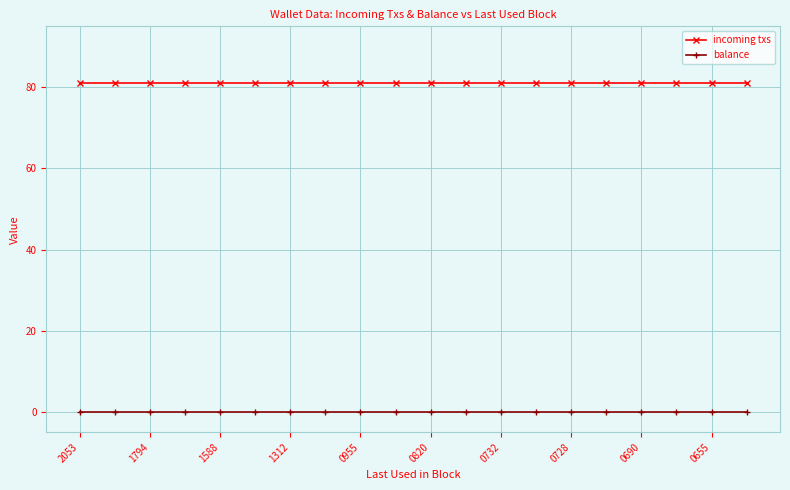

True or false: incoming txs and balance cross at least once.

False